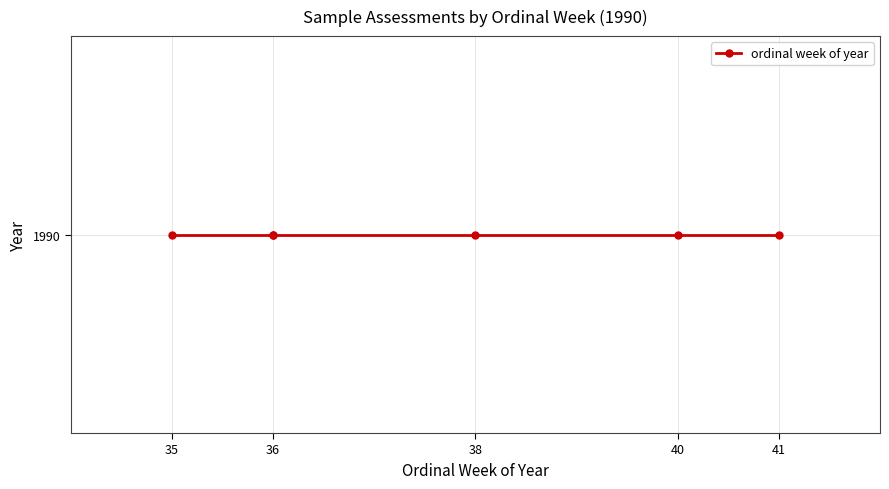

Does the chart have visible grid lines?

Yes